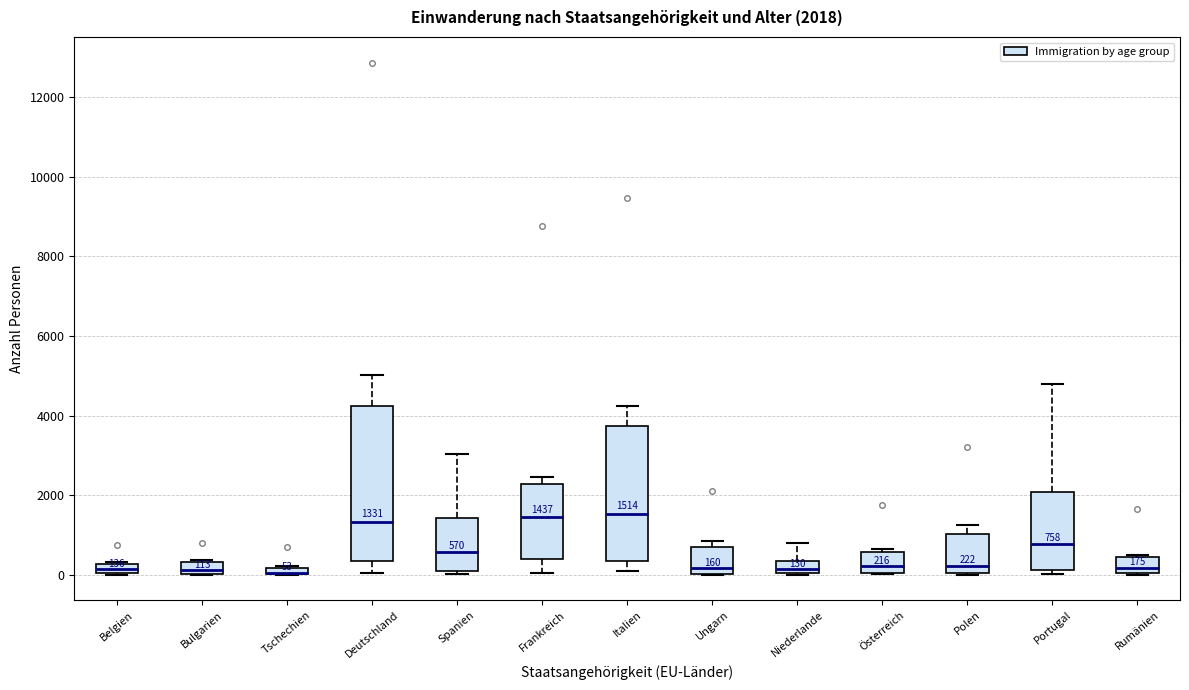

Which box is the tallest, from its lower edge to its upper edge?

Deutschland